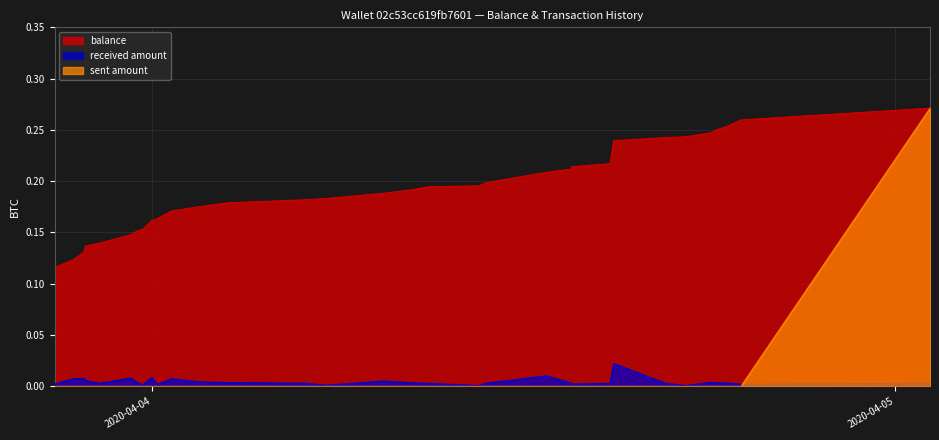

At how many categories does at least one series exceed 0?

32